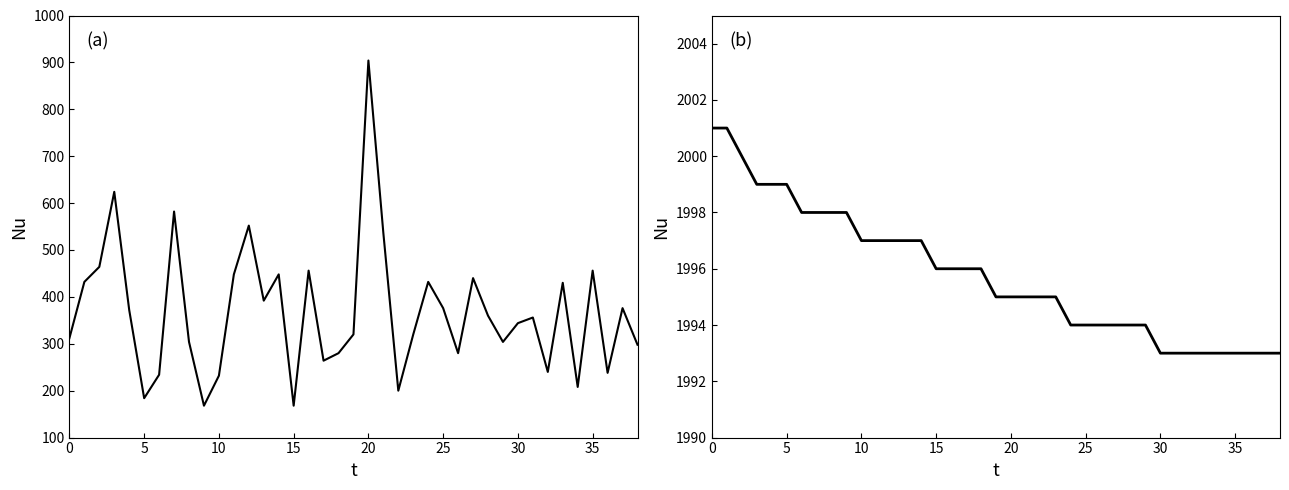

At how many categories does at least one series exceed 1635?

39